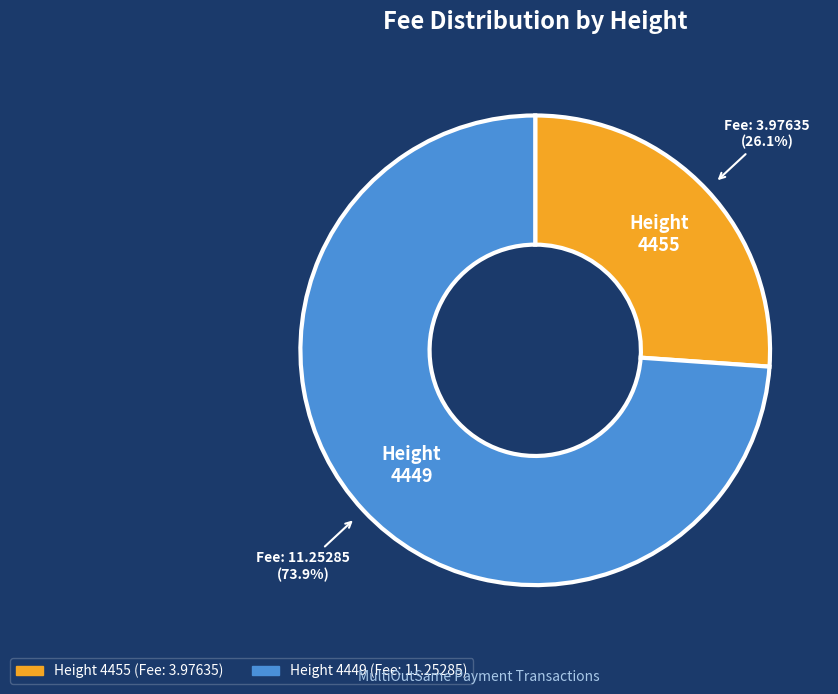

Does any single category account for the majority?

Yes